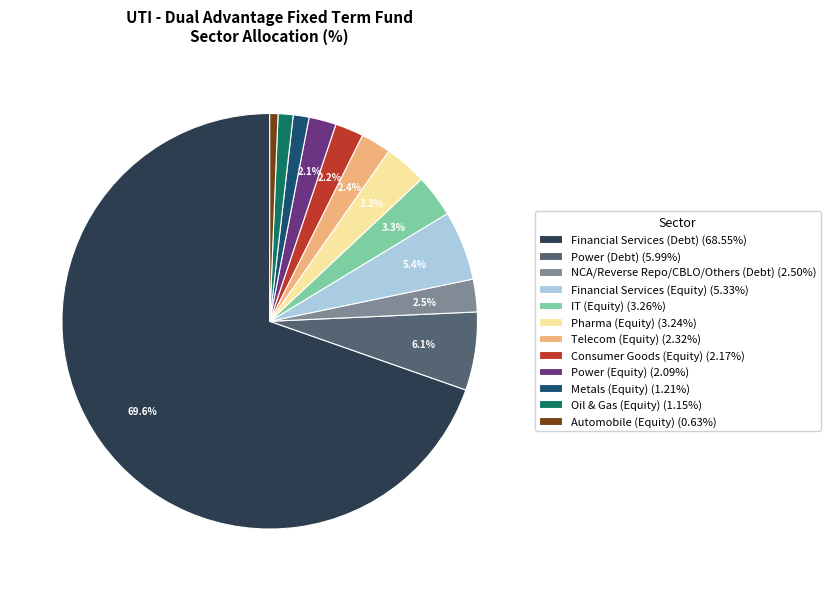

Is it true that Telecom (Equity) is 2% of the pie?

True